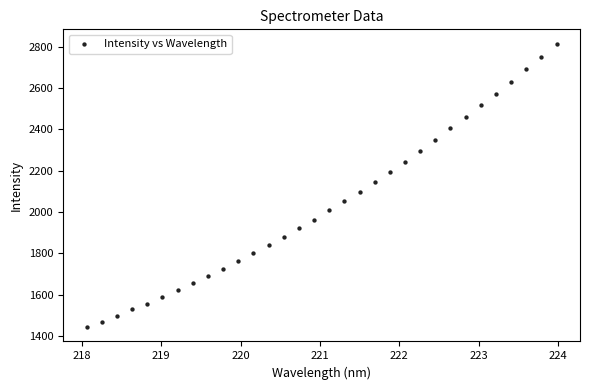

What is the range of X values (max minus min)?

5.9